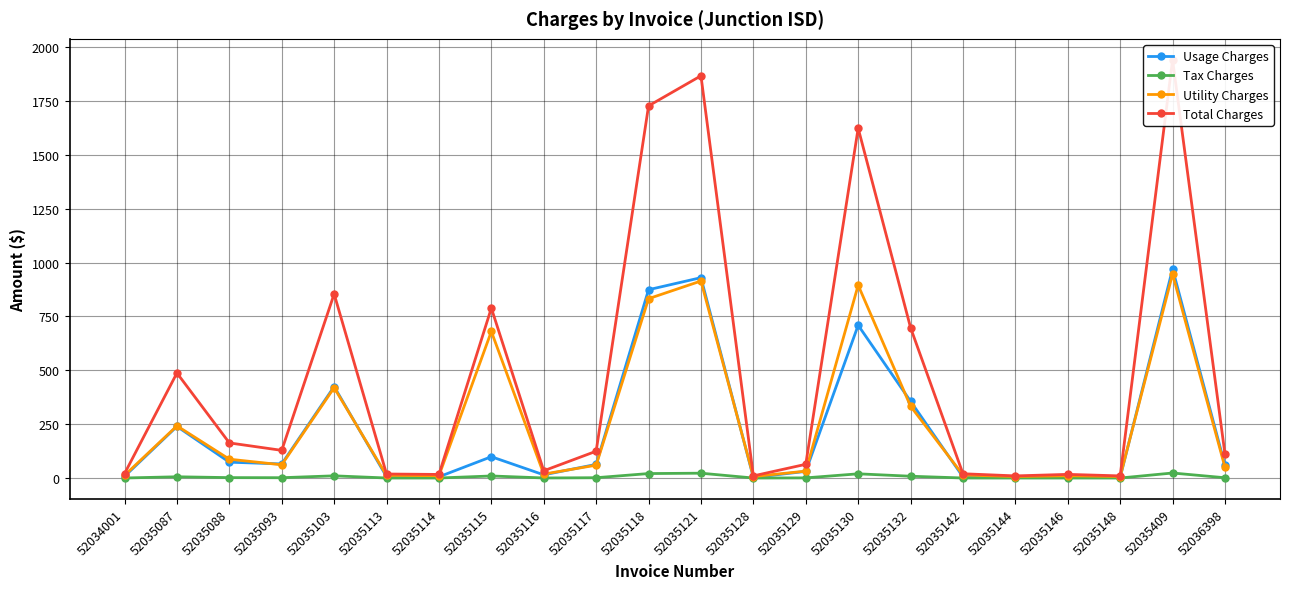

What is the sum of all Tax Charges values?

129.3